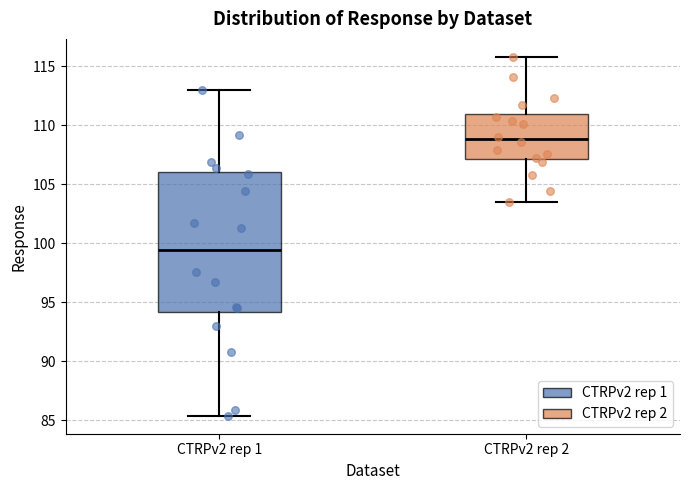

Where does the lower whisker of the box for CTRPv2 rep 1 end on the y-axis? The values are not printed on the chart, so give them approximately, as read against the axis.

85.5